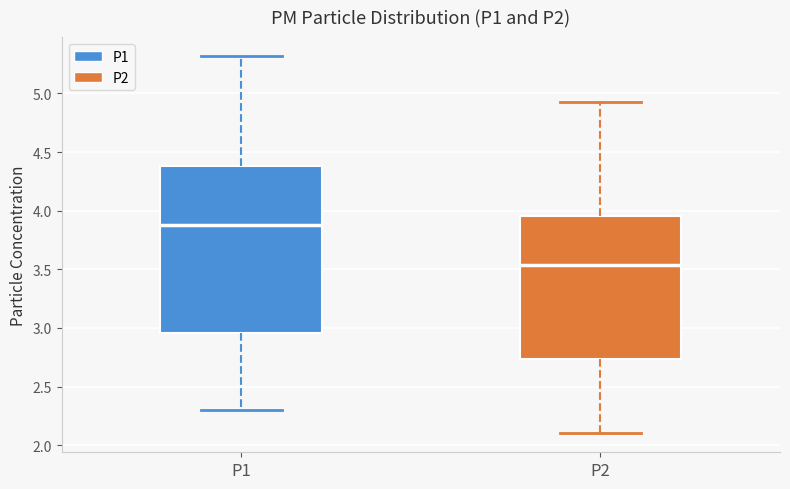

Reading left to right, read every box against the y-axis: the position of its median line, the range the box covers, and the ends of its whiskers. The values are not printed on the chart, so give them approximately, as read against the axis.

P1: median 3.90, box 2.95 to 4.40, whiskers 2.30 to 5.30
P2: median 3.55, box 2.75 to 3.95, whiskers 2.10 to 4.95